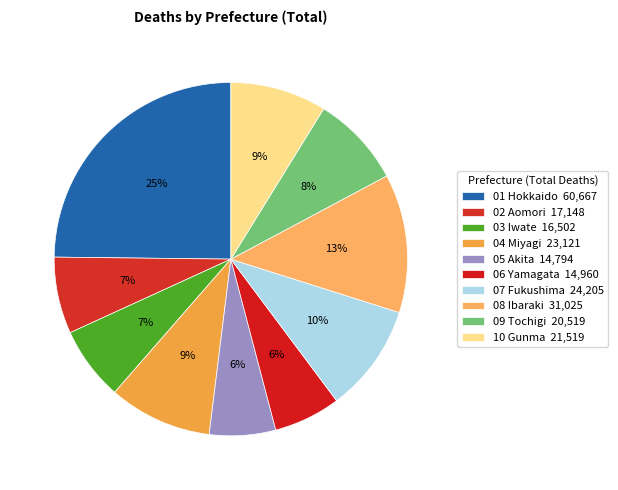

Rank the categories by value from lowest to highest.

05 Akita, 06 Yamagata, 03 Iwate, 02 Aomori, 09 Tochigi, 10 Gunma, 04 Miyagi, 07 Fukushima, 08 Ibaraki, 01 Hokkaido